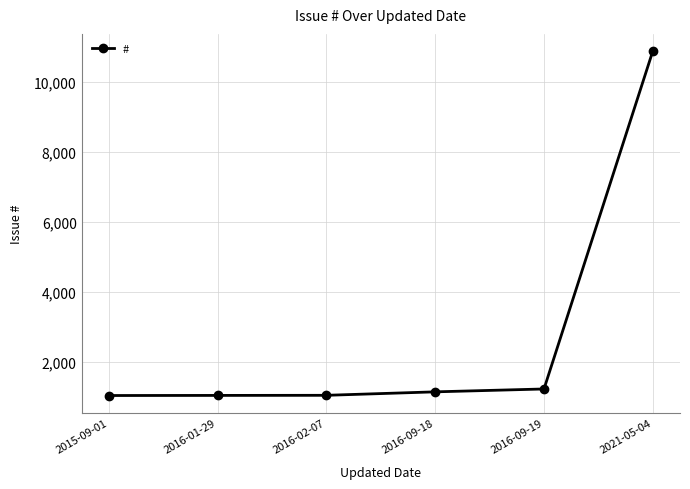

What is the minimum value shown in the chart?

1037